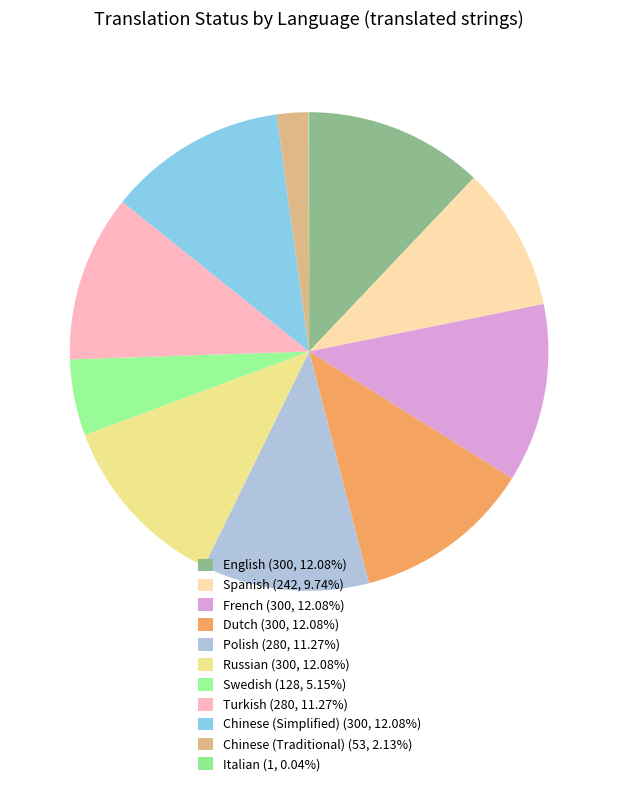

To the nearest percent, what is the difference between the largest and smallest slice percentages?

12%